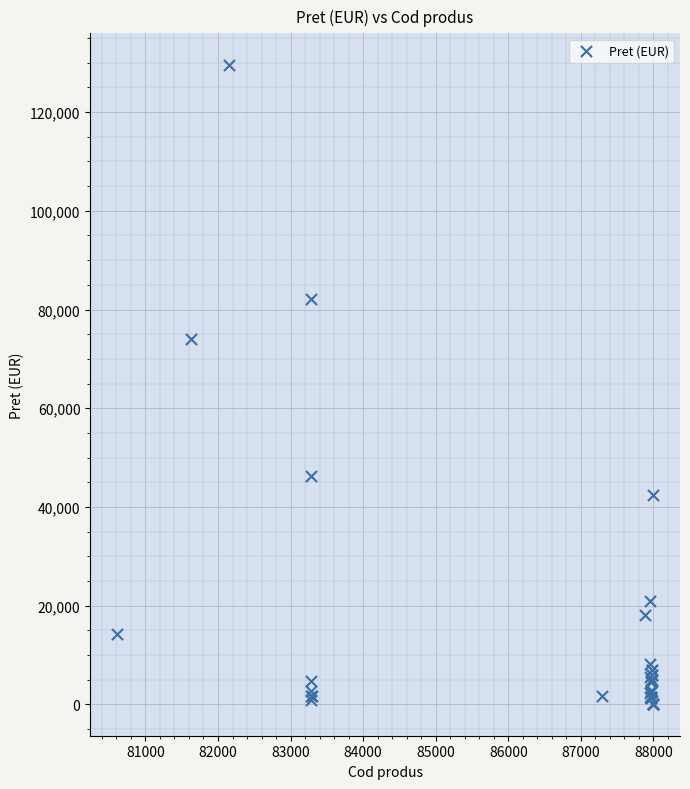

What Y value in the scatter plot is closest to 64805?

74025.0